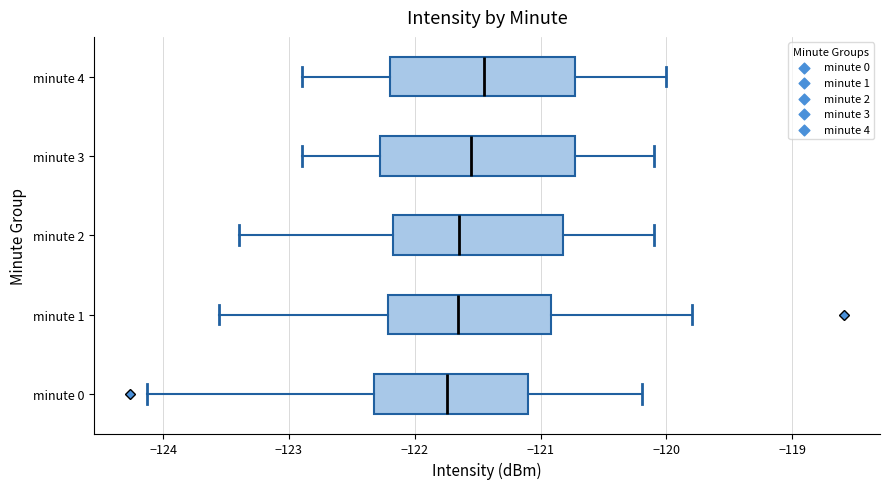

Where does the left whisker of the box for minute 3 end on the x-axis? The values are not printed on the chart, so give them approximately, as read against the axis.

-122.9